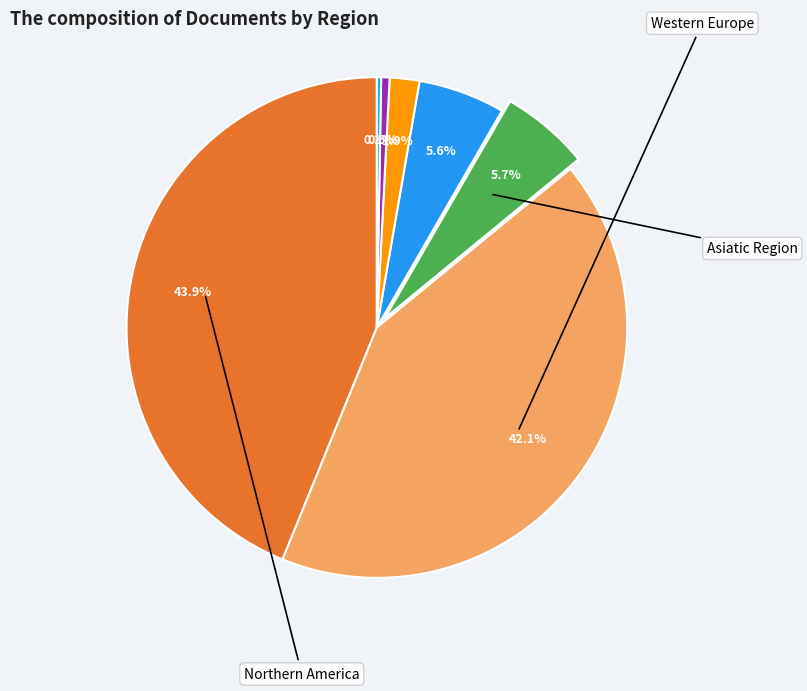

Does any single category account for the majority?

No